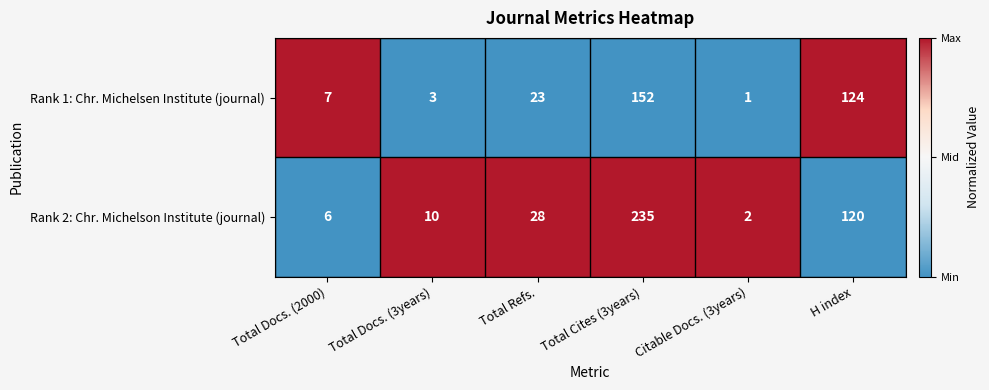

Which category has the highest value across all series?

Total Cites (3years)